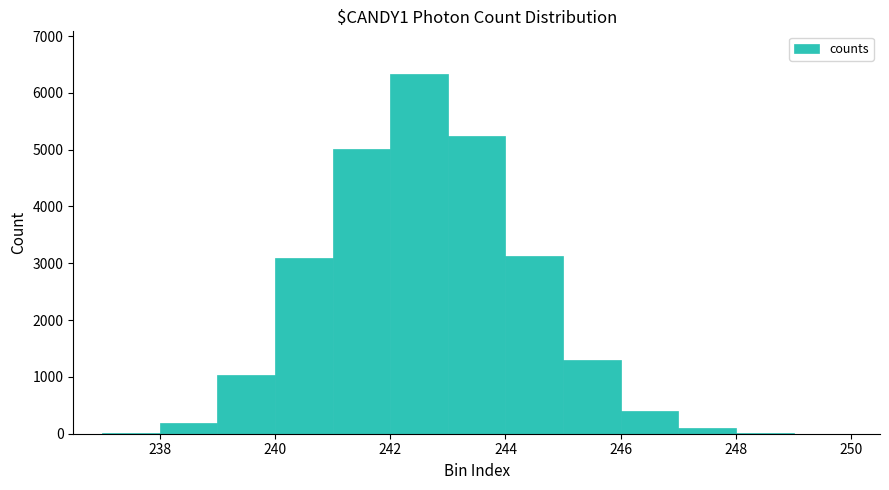

How tall is the bar that spans 241 to 242 on the x-axis? The values are not printed on the chart, so give them approximately, as read against the axis.

5000